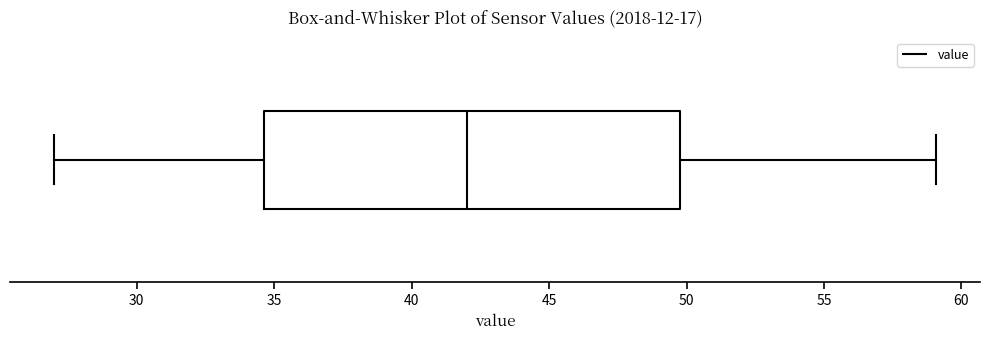

Transcribe this box plot: give where the median line is, the range the box spans, and where the two whiskers end, as read against the x-axis. The values are not printed on the chart, so give them approximately, as read against the axis.

median 42.0, box 34.5 to 50.0, whiskers 27.0 to 59.0